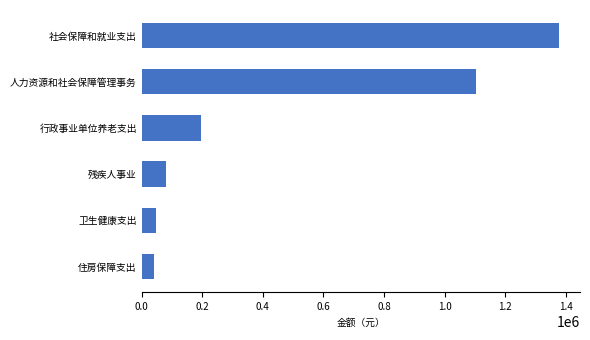

What is the average value?

474253.4